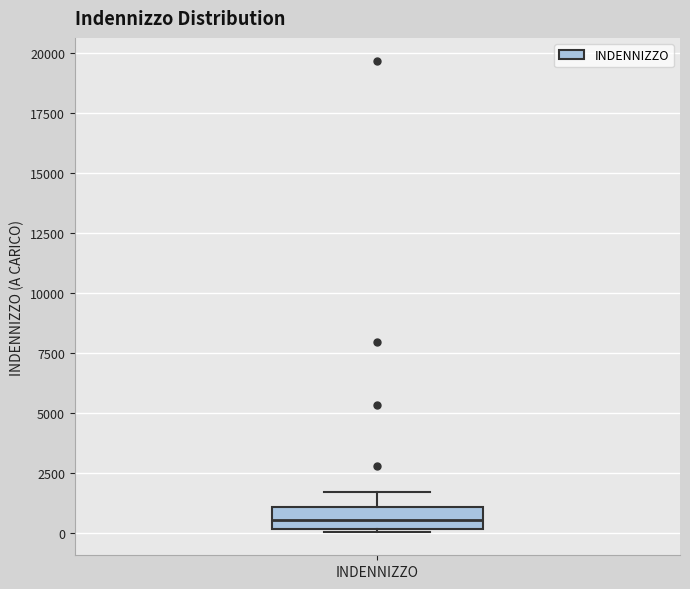

Read this box plot against the y-axis: the position of the median line, the range covered by the box, and the ends of both whiskers. The values are not printed on the chart, so give them approximately, as read against the axis.

median 500, box 0 to 1000, whiskers 0 to 1500